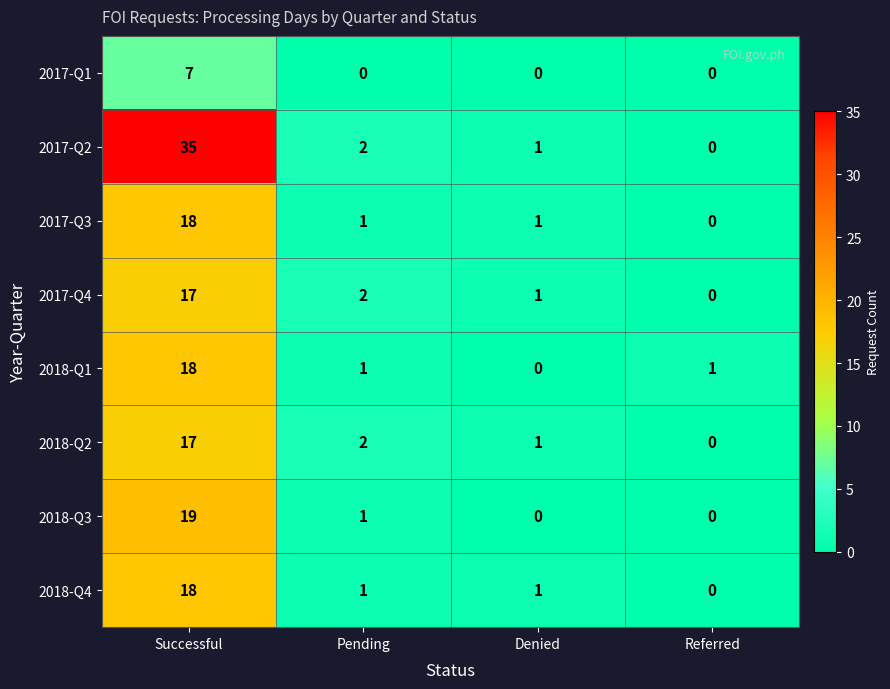

The 2017-Q4 series shows 0 at Referred. True or false?

True